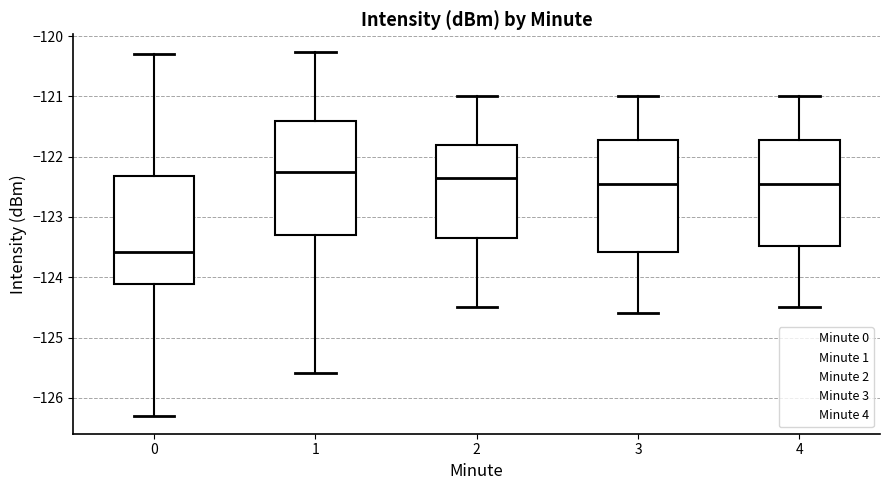

Reading left to right, transcribe this box plot: for each box, give where its median line is, the range the box spans, and where its two whiskers end, as read against the y-axis. The values are not printed on the chart, so give them approximately, as read against the axis.

0: median -123.6, box -124.1 to -122.3, whiskers -126.3 to -120.3
1: median -122.2, box -123.3 to -121.4, whiskers -125.6 to -120.3
2: median -122.3, box -123.3 to -121.8, whiskers -124.5 to -121.0
3: median -122.4, box -123.6 to -121.7, whiskers -124.6 to -121.0
4: median -122.4, box -123.5 to -121.7, whiskers -124.5 to -121.0